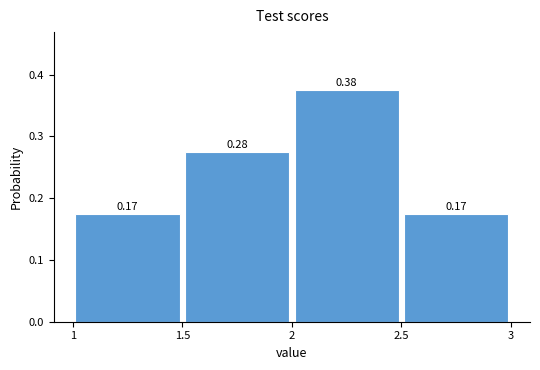

Which range on the x-axis has the tallest bar?

2 to 2.5